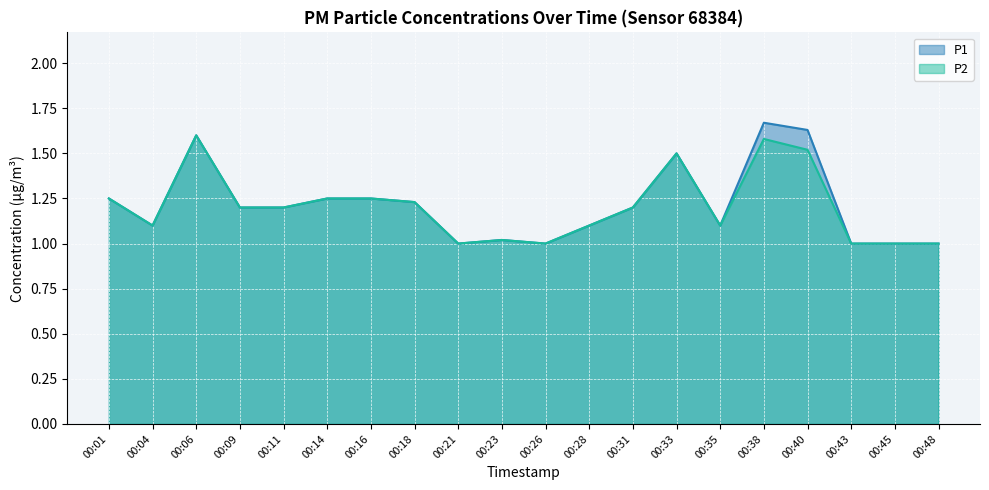

At how many categories does at least one series exceed 1?

15